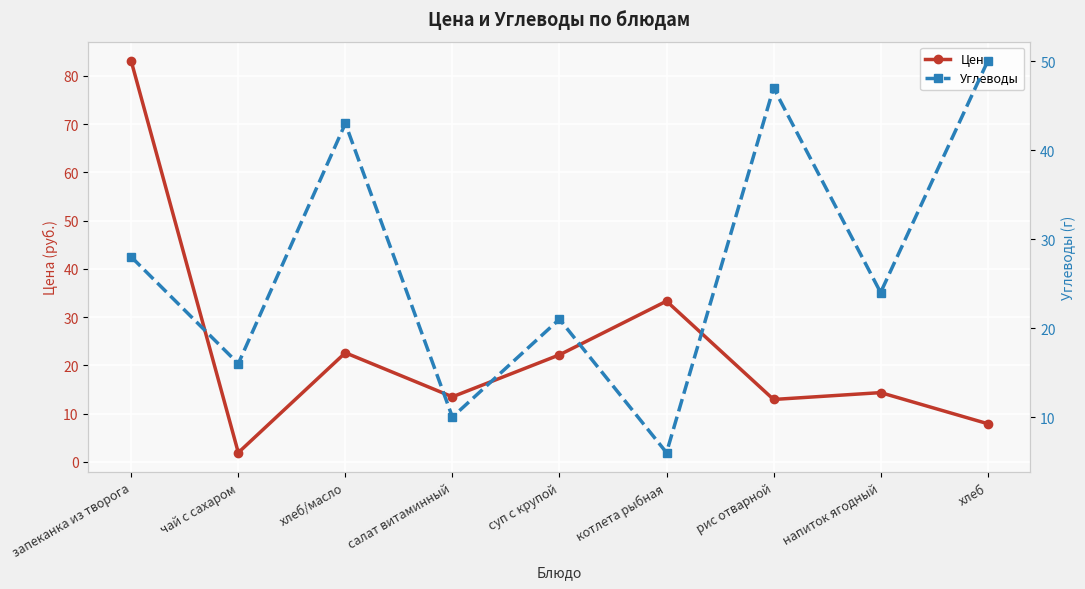

True or false: Углеводы and Цена intersect in this chart.

True